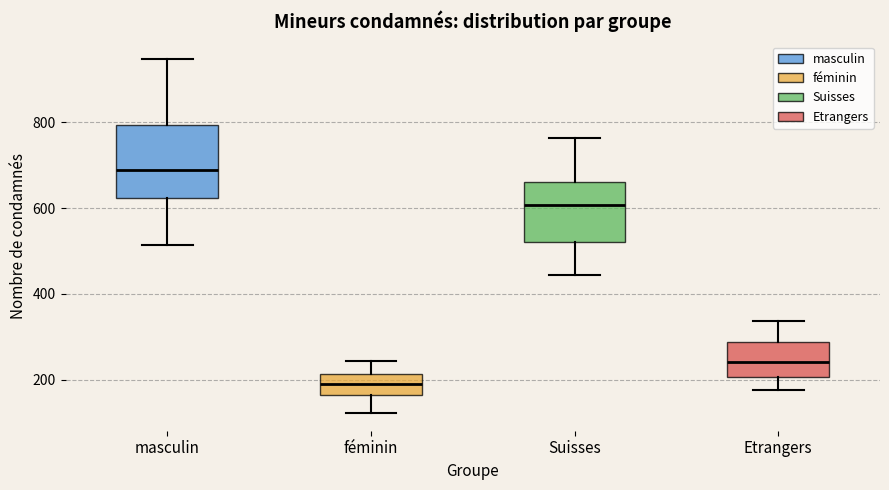

Where does the upper whisker of the box for féminin end on the y-axis? The values are not printed on the chart, so give them approximately, as read against the axis.

240